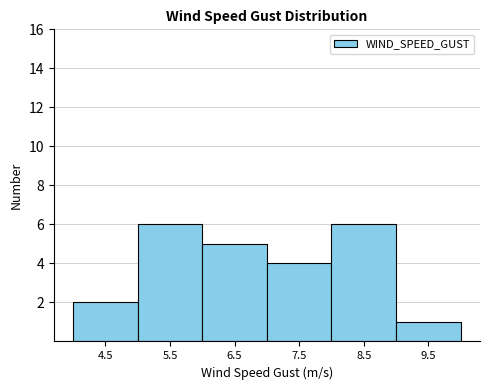

Reading left to right, list every bar in this chart as the range it spans on the x-axis followed by its height. The values are not printed on the chart, so give them approximately, as read against the axis.

4 to 5: 2
5 to 6: 6
6 to 7: 5
7 to 8: 4
8 to 9: 6
9 to 10: 1